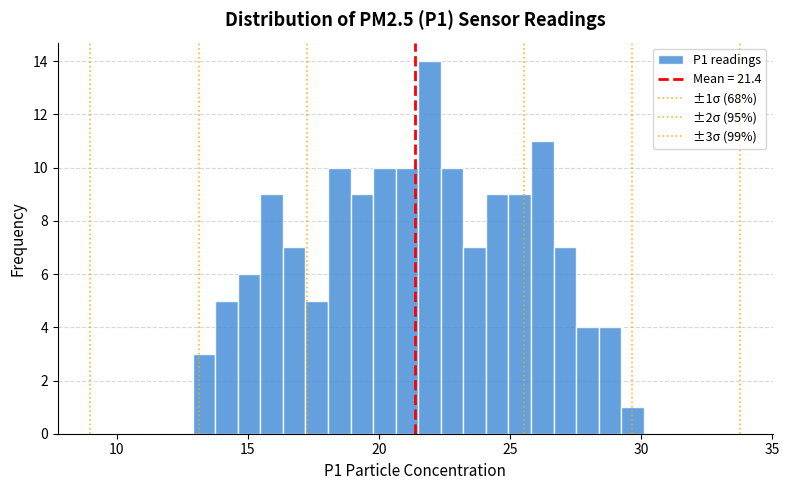

Around what value on the x-axis is the tallest bar? Give the approximate position of its centre, as read against the axis.

22.0